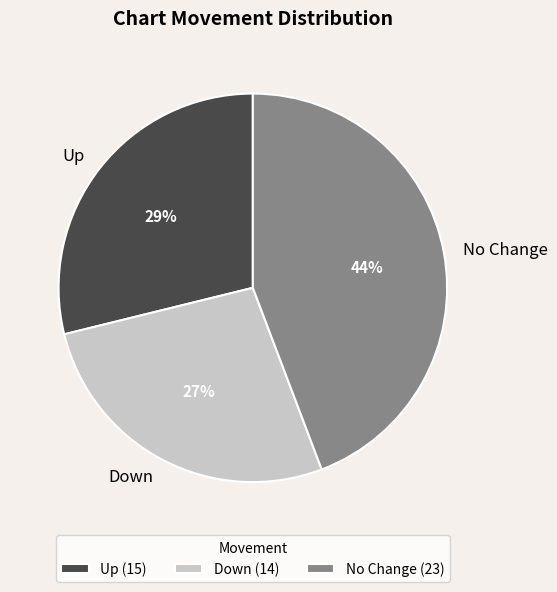

The Up slice represents 29% of the pie. True or false?

True